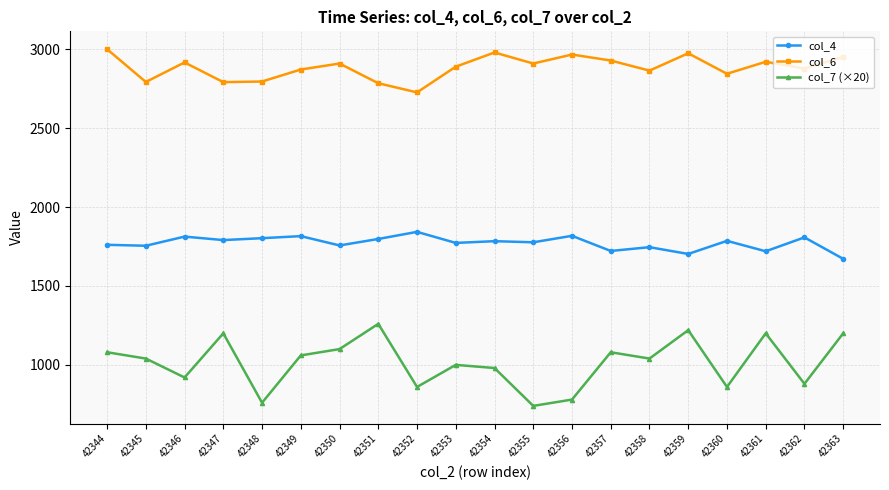

True or false: col_6 has a value of 2910 at 42355.

True